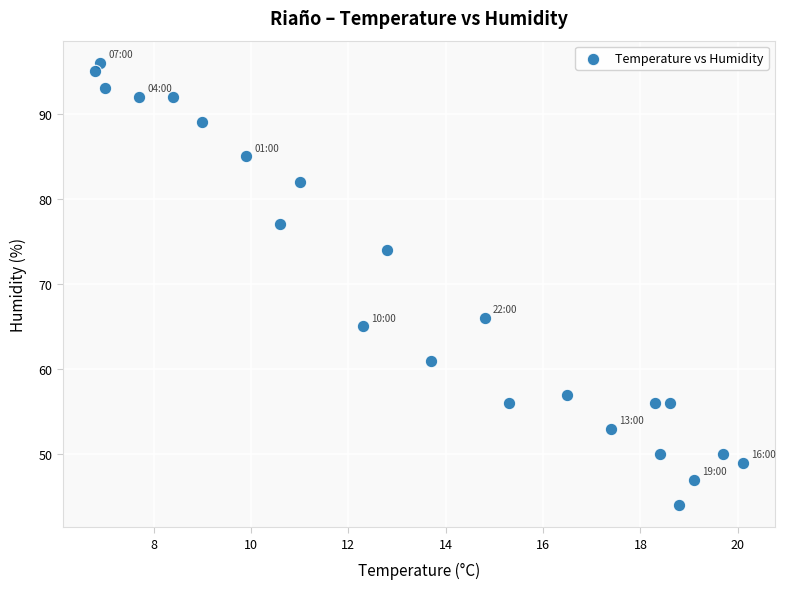

What is the range of Y values (max minus min)?

52